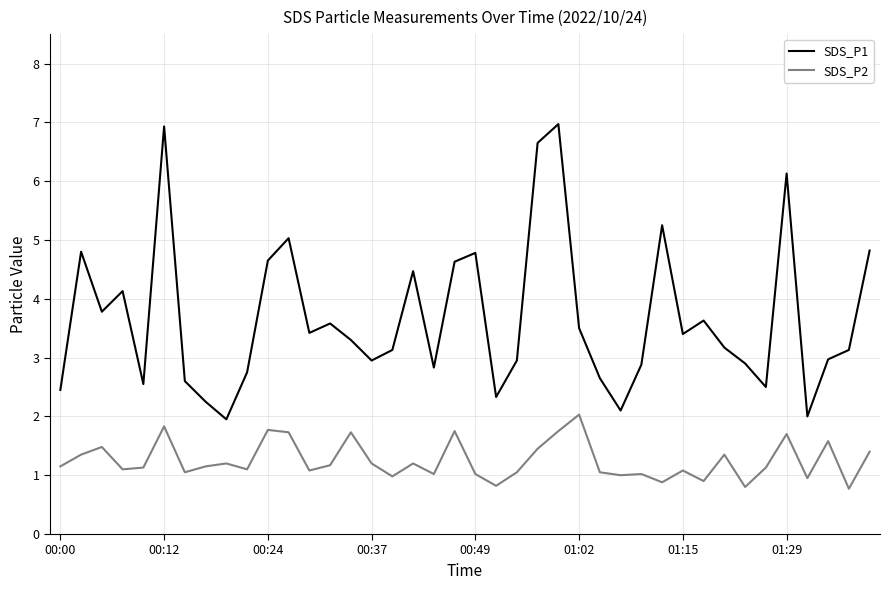

List the series in order of their overall mean, lowest first.

SDS_P2, SDS_P1